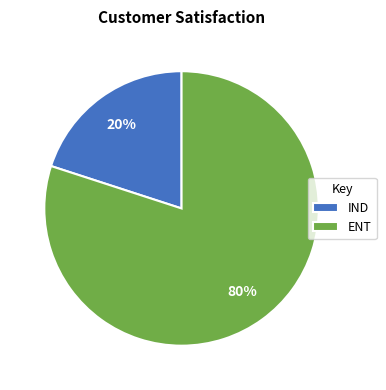

Combined, do ENT and IND account for over 50%?

Yes